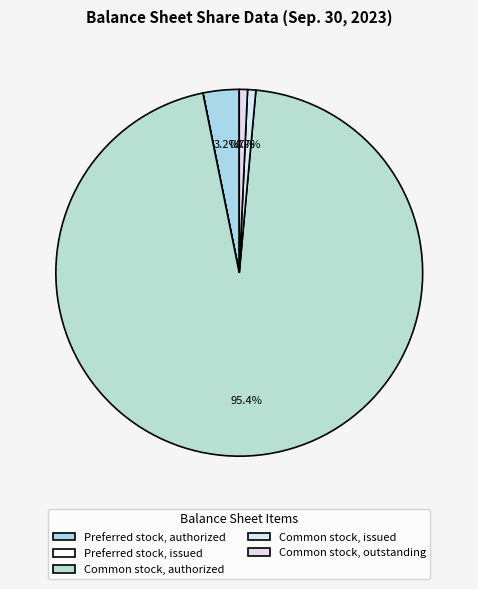

Rank the categories by value from lowest to highest.

Preferred stock, issued, Common stock, issued, Common stock, outstanding, Preferred stock, authorized, Common stock, authorized